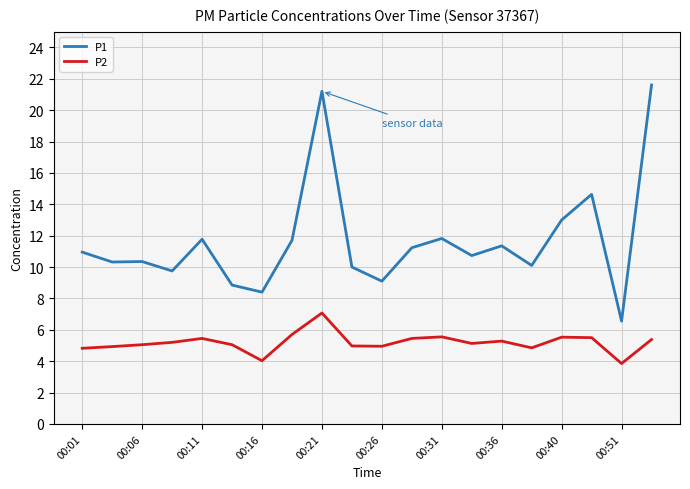

What is the highest value of the P1 series?

21.6